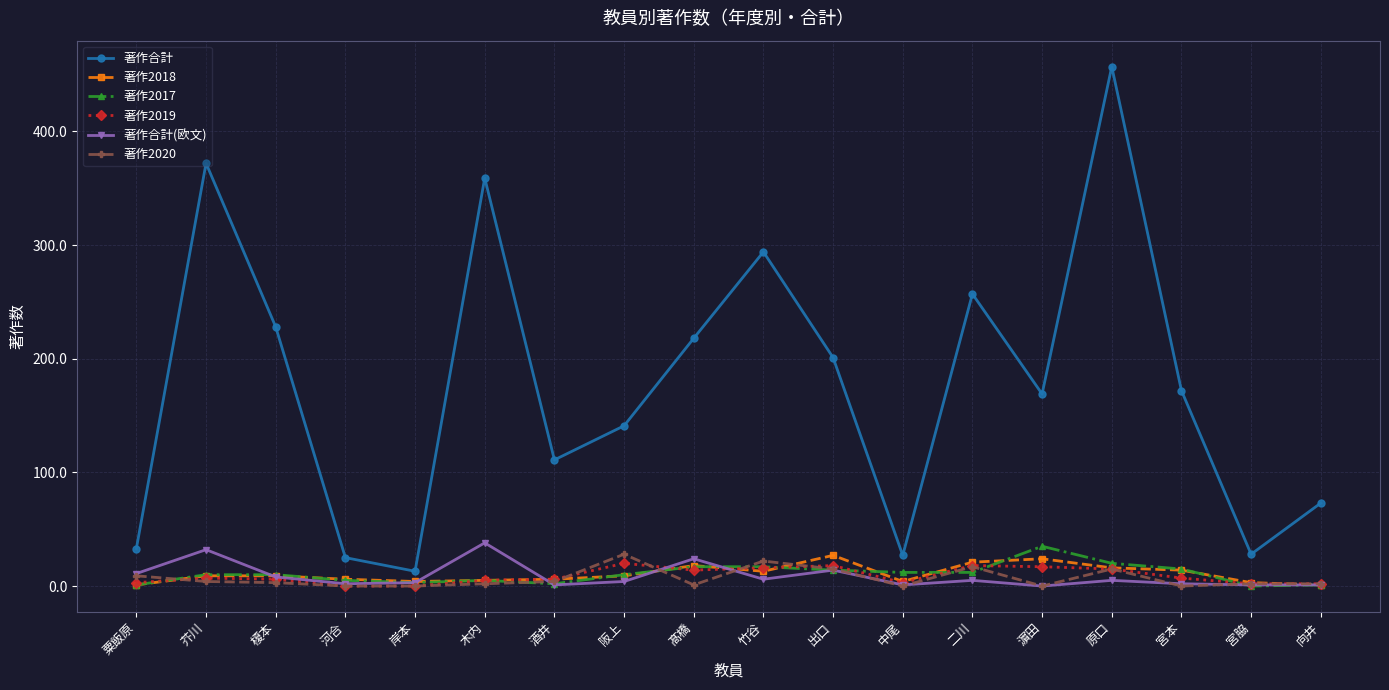

True or false: 著作合計(欧文) has more than 2 points higher than both neighbors.

True